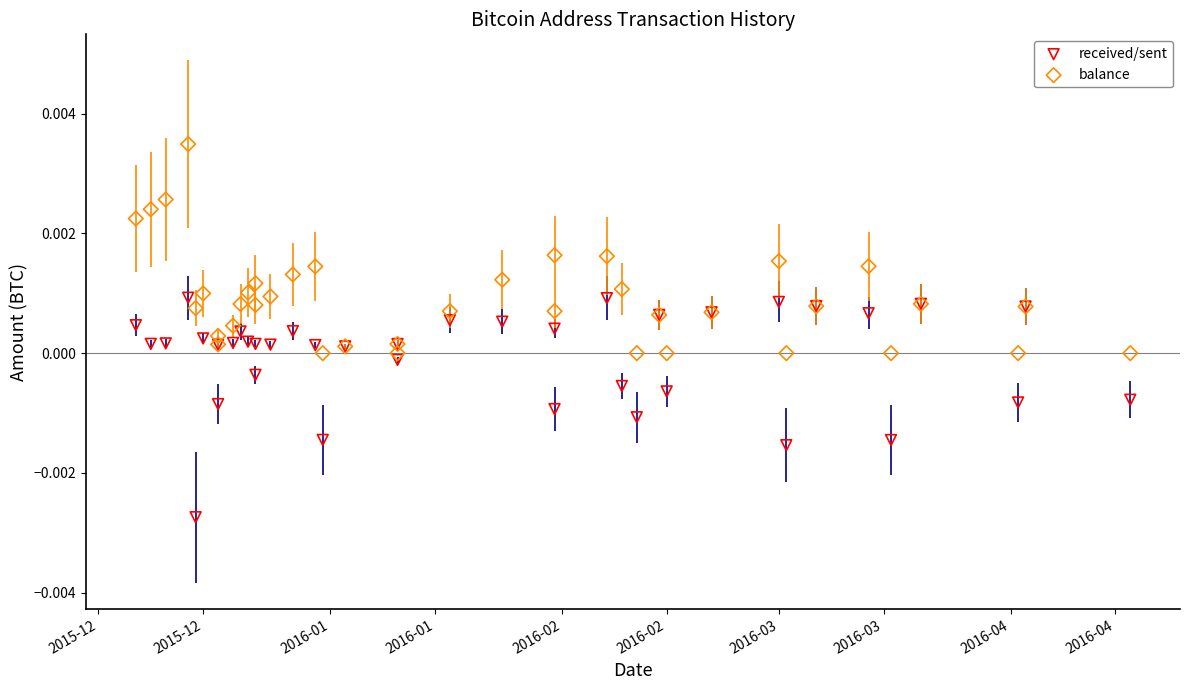

What is the X range (max minus min) for the scatter plot?

133.0